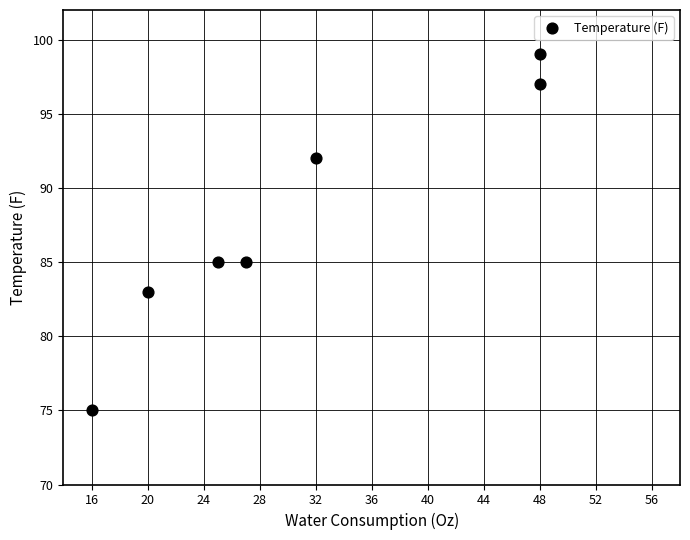

What is the range of Y values (max minus min)?

24